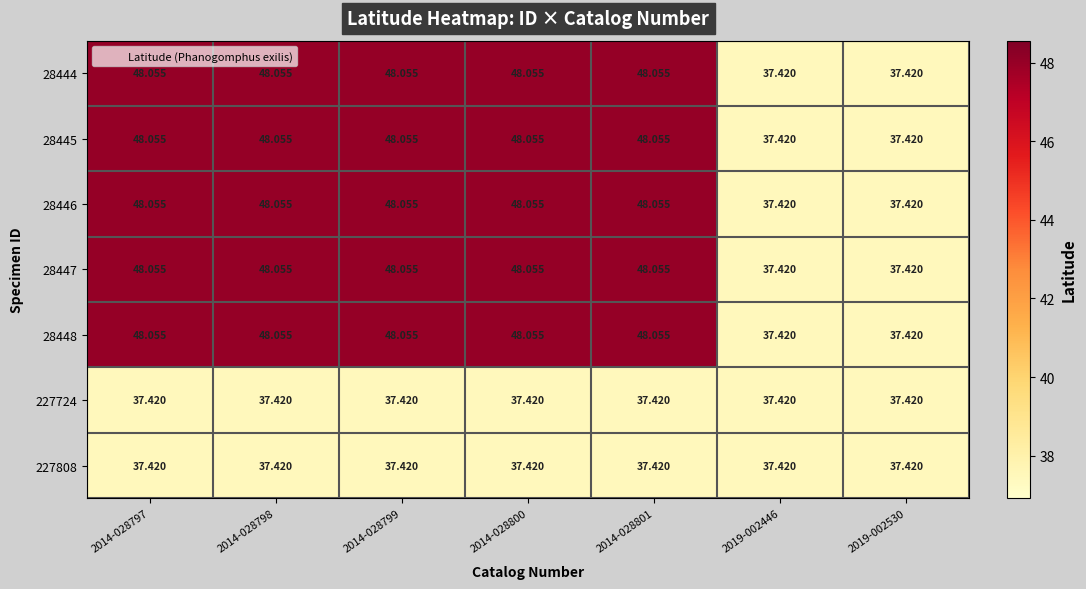

Is the value of 28444 at 2014-028801 greater than the value of 227724 at 2014-028798?

Yes